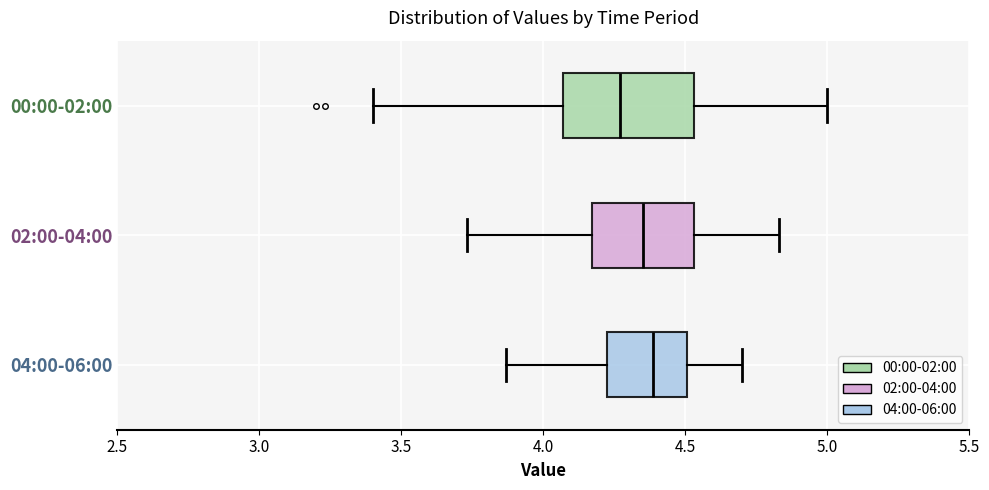

Reading bottom to top, transcribe this box plot: for each box, give where its median line is, the range the box spans, and where its two whiskers end, as read against the x-axis. The values are not printed on the chart, so give them approximately, as read against the axis.

04:00-06:00: median 4.40, box 4.20 to 4.50, whiskers 3.85 to 4.70
02:00-04:00: median 4.35, box 4.15 to 4.55, whiskers 3.75 to 4.85
00:00-02:00: median 4.25, box 4.05 to 4.55, whiskers 3.40 to 5.00